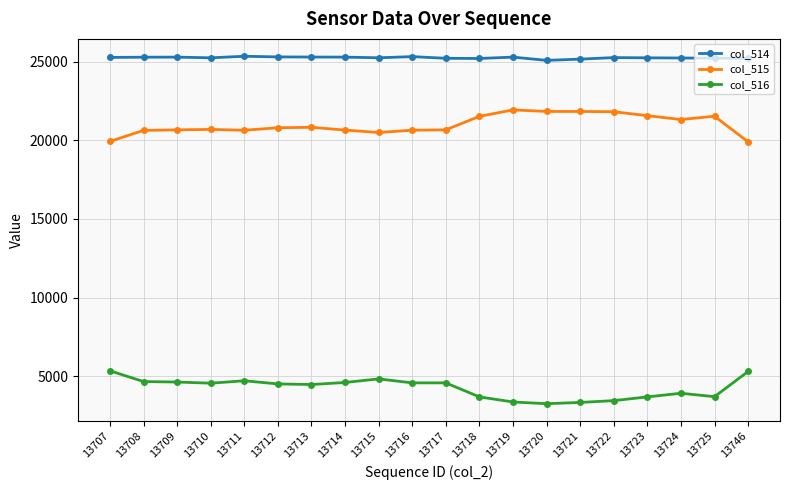

What is the value of the col_516 point at the 7th from the left?

4467